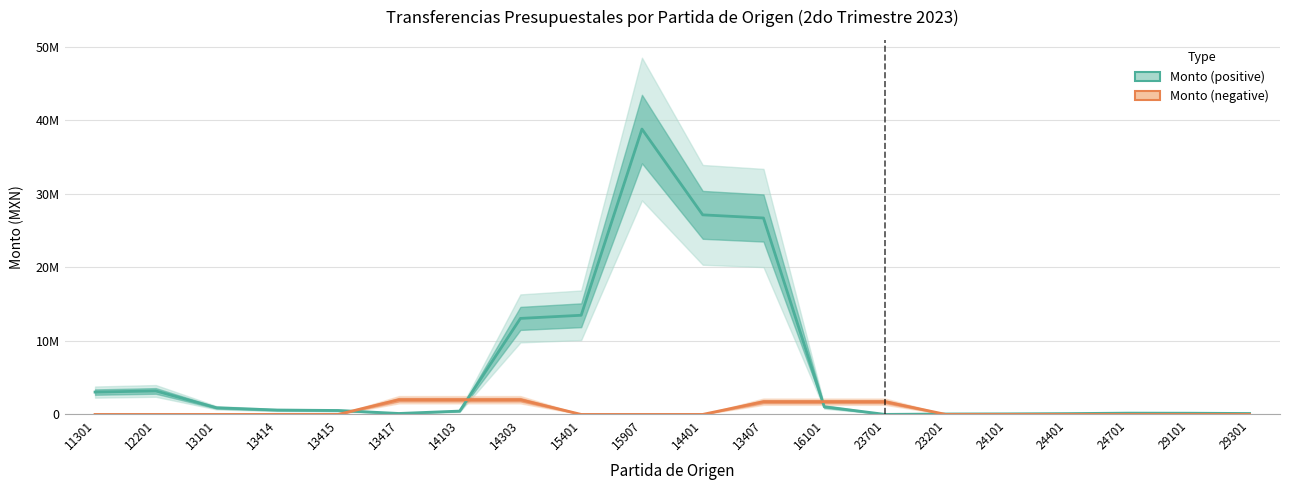

What is the difference between the second highest and minimum values in the Monto (positive) series?

27146191.9